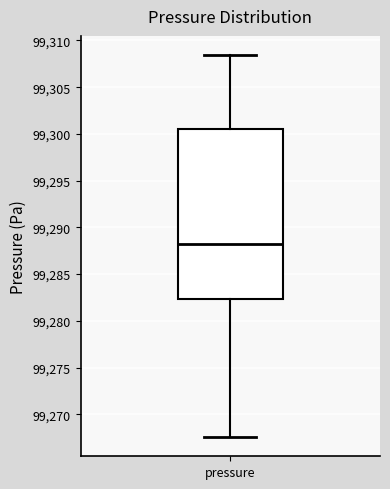

Transcribe this box plot: give where the median line is, the range the box spans, and where the two whiskers end, as read against the y-axis. The values are not printed on the chart, so give them approximately, as read against the axis.

median 99288.0, box 99282.5 to 99300.5, whiskers 99267.5 to 99308.5